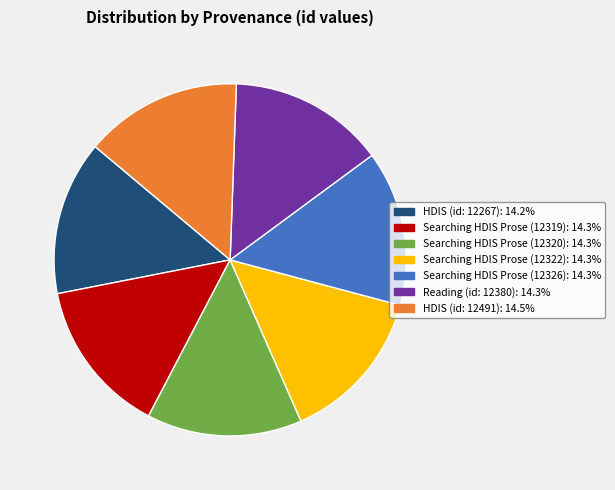

Is there any slice that represents more than half of the pie?

No